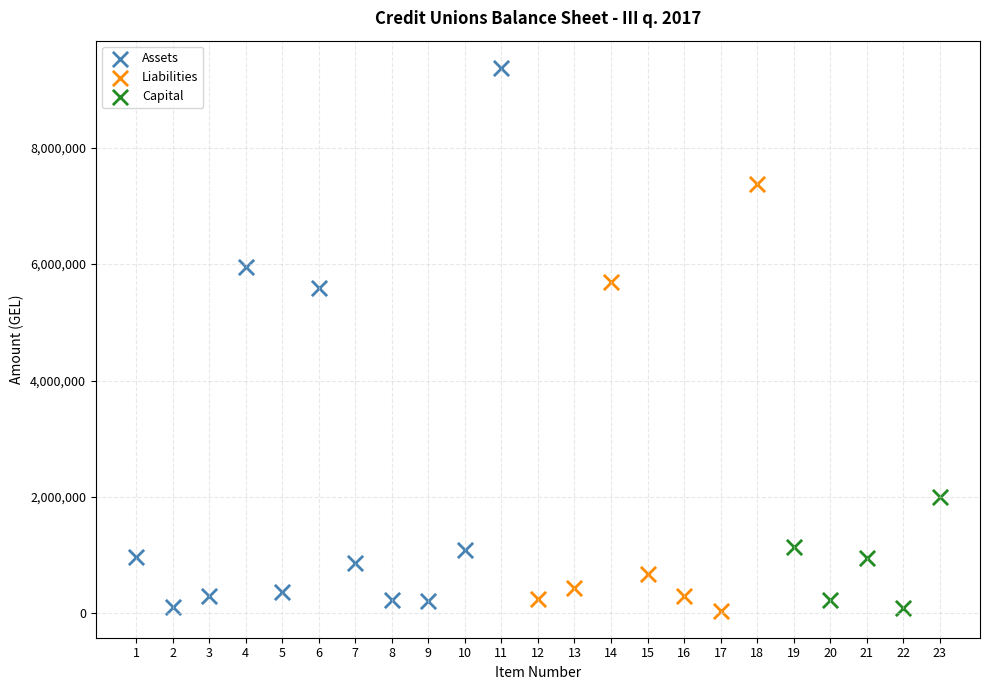

Which series contains the highest Y value?

Assets